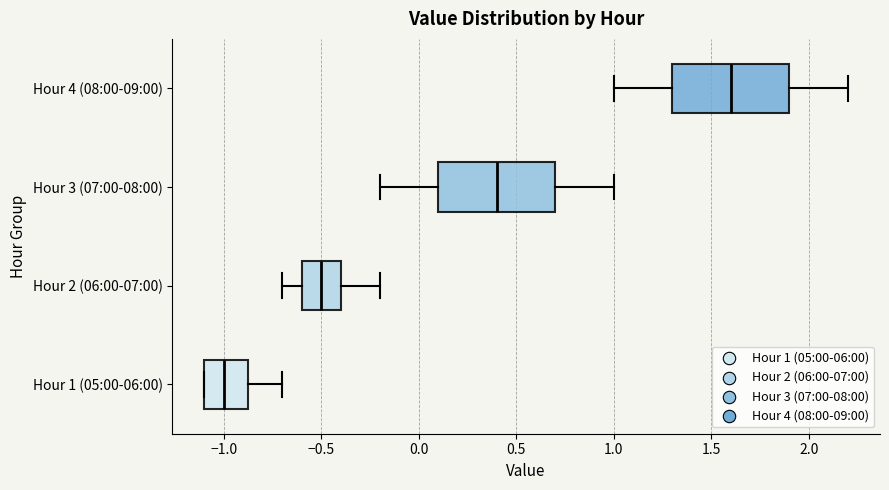

Reading bottom to top, read every box against the x-axis: the position of its median line, the range the box covers, and the ends of its whiskers. The values are not printed on the chart, so give them approximately, as read against the axis.

Hour 1 (05:00-06:00): median -1.00, box -1.10 to -0.85, whiskers -1.10 to -0.70
Hour 2 (06:00-07:00): median -0.50, box -0.60 to -0.40, whiskers -0.70 to -0.20
Hour 3 (07:00-08:00): median 0.40, box 0.10 to 0.70, whiskers -0.20 to 1.00
Hour 4 (08:00-09:00): median 1.60, box 1.30 to 1.90, whiskers 1.00 to 2.20